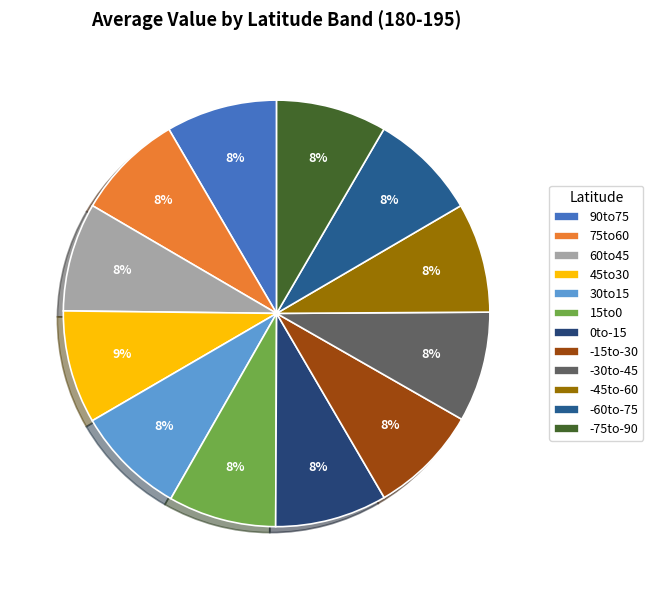

To the nearest percent, what portion does 30to15 represent?

8%